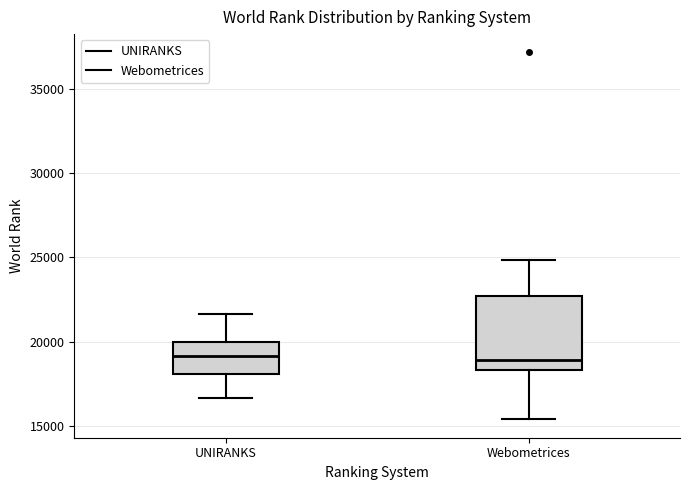

Where does the lower whisker of the box for UNIRANKS end on the y-axis? The values are not printed on the chart, so give them approximately, as read against the axis.

16500